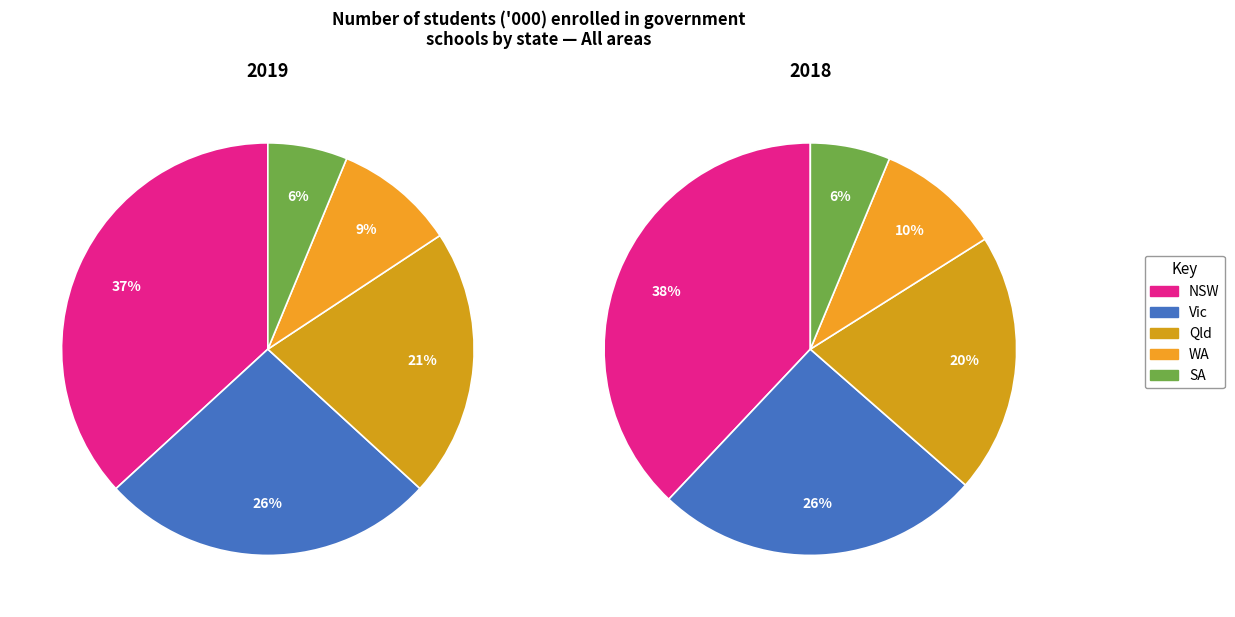

True or false: 2019 accounts for 11% of the total.

False